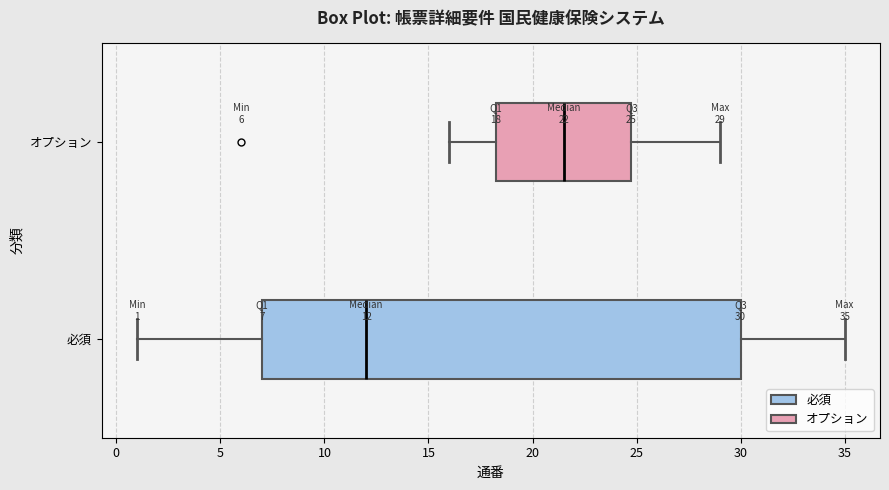

Comparing the boxes themselves (not the whiskers), which one is the widest?

必須